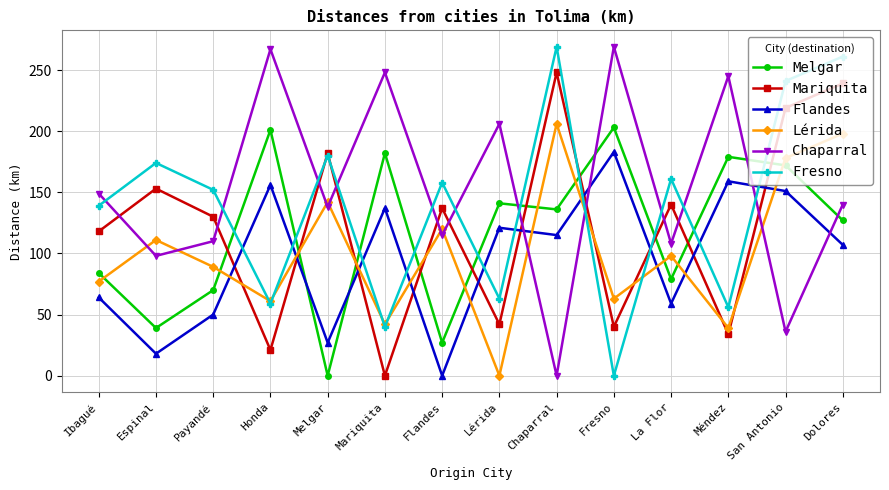

What is the difference between the Chaparral values at Lérida and Espinal?

108